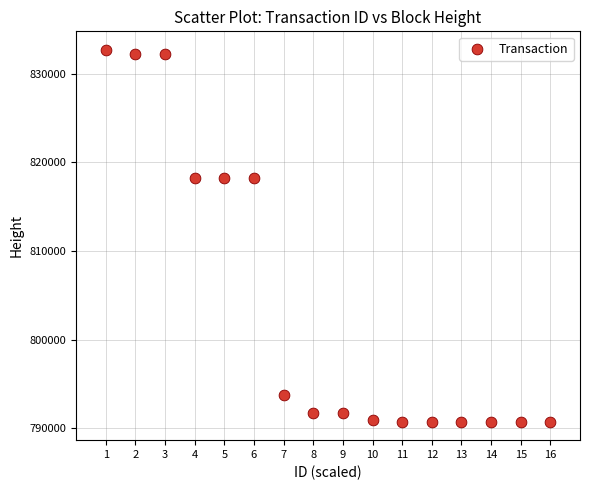

What is the range of X values (max minus min)?

15